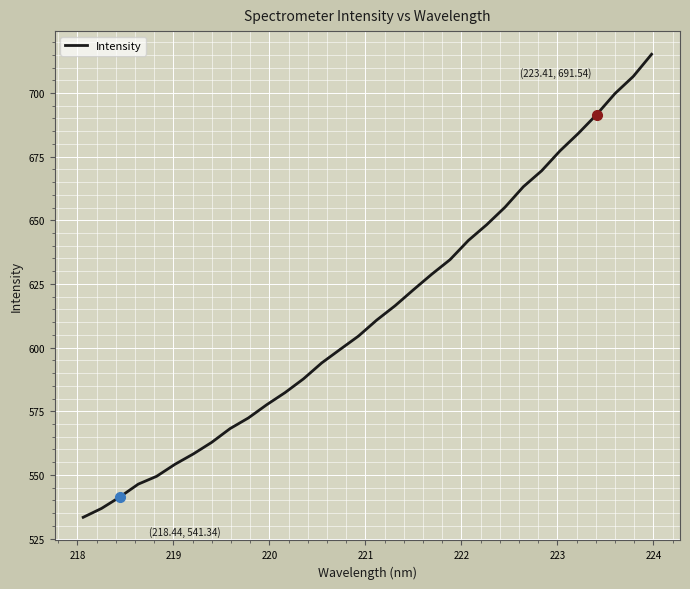

Reading left to right, what are all the values shown in this chart?

533.3	536.8	541.3	546.4	549.4	554.2	558.2	562.8	568.2	572.4	577.6	582.3	587.7	594.0	599.3	604.5	610.8	616.4	622.7	628.8	634.5	642.1	648.3	655.2	663.2	669.5	677.3	684.1	691.5	699.8	706.5	715.2